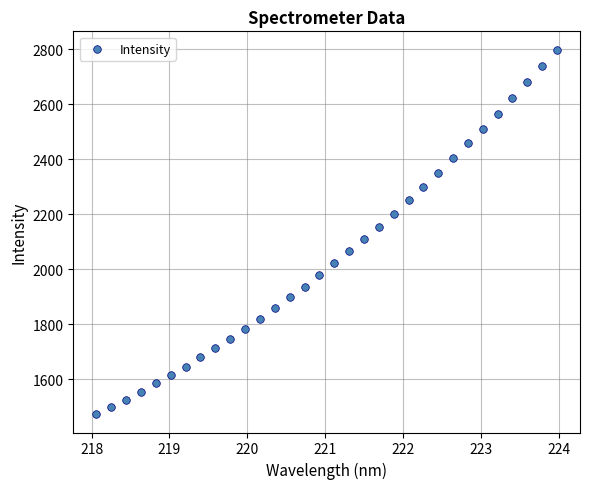

What is the range of X values (max minus min)?

5.9